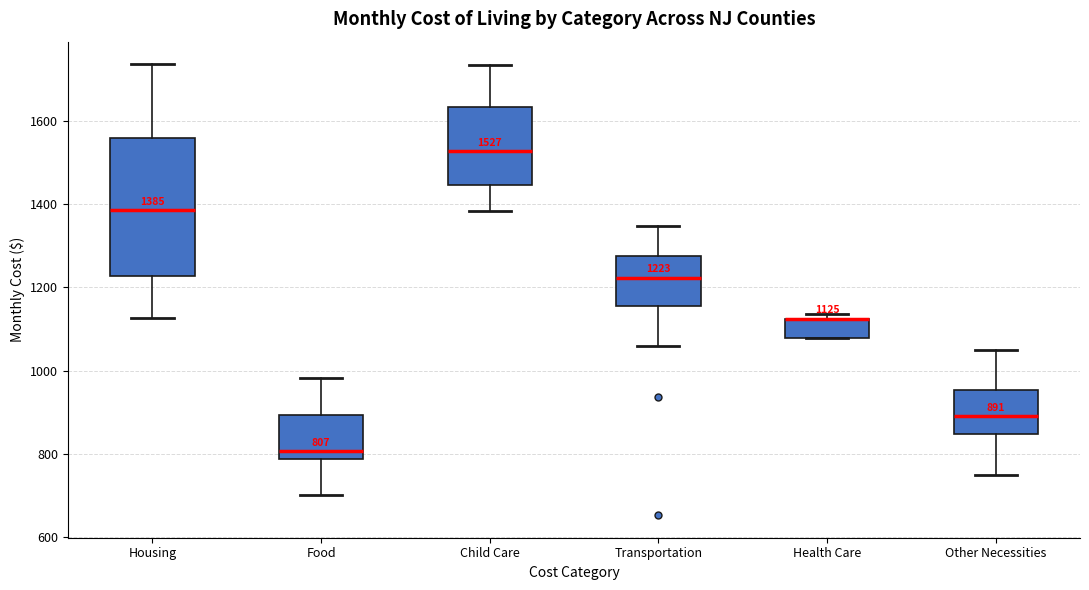

Which box is the tallest, from its lower edge to its upper edge?

Housing